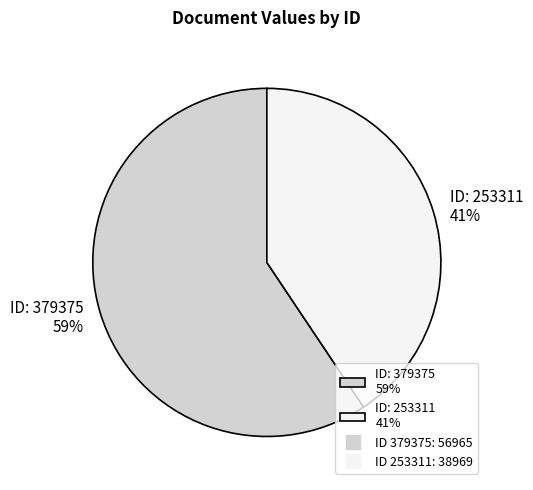

Is it true that ID: 253311 41% is 41% of the pie?

True